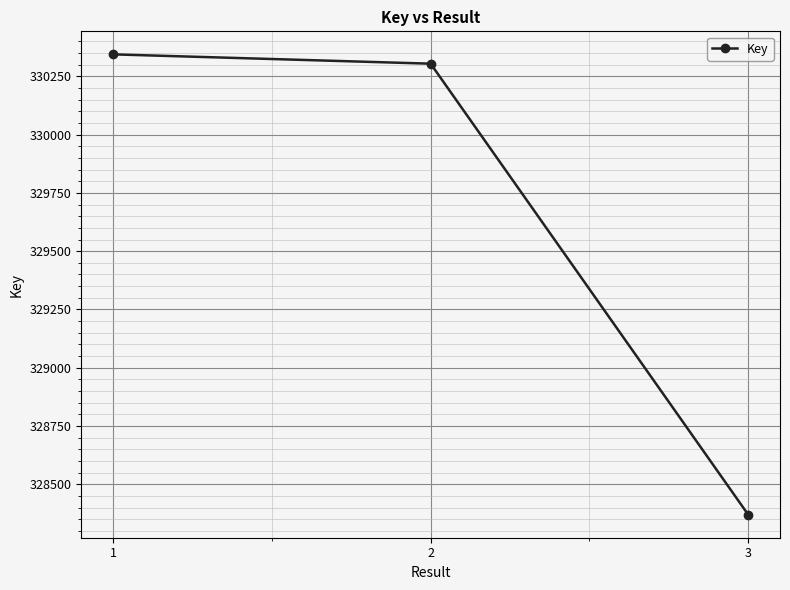

What is the maximum value shown in the chart?

330344